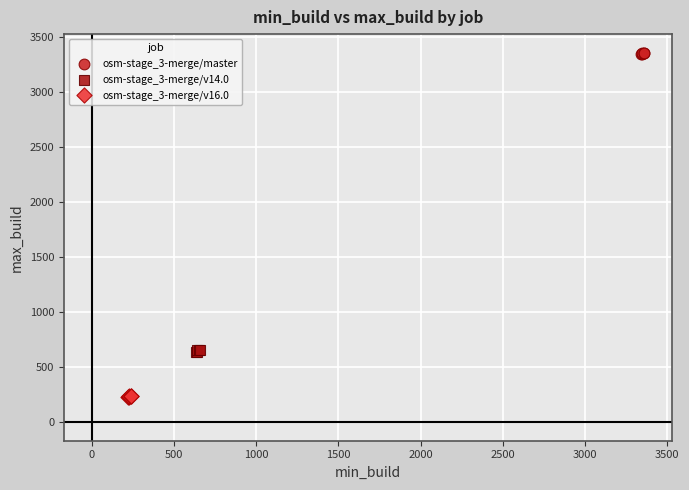

Which series reaches the minimum Y coordinate?

osm-stage_3-merge/v16.0